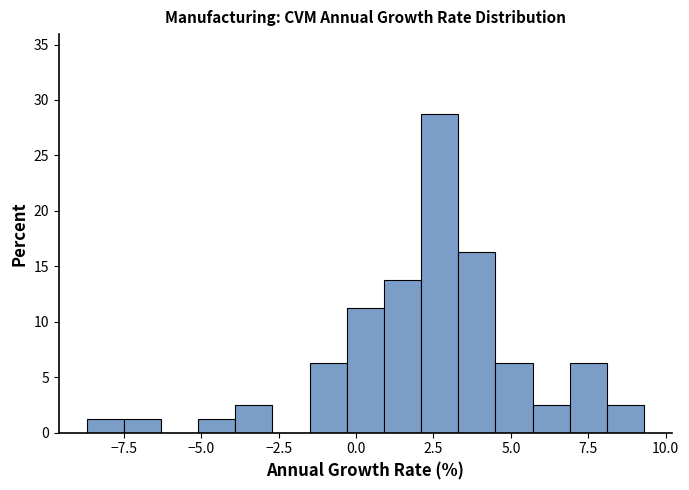

Read against the x-axis, roughly where is the centre of the tallest bar?

2.5